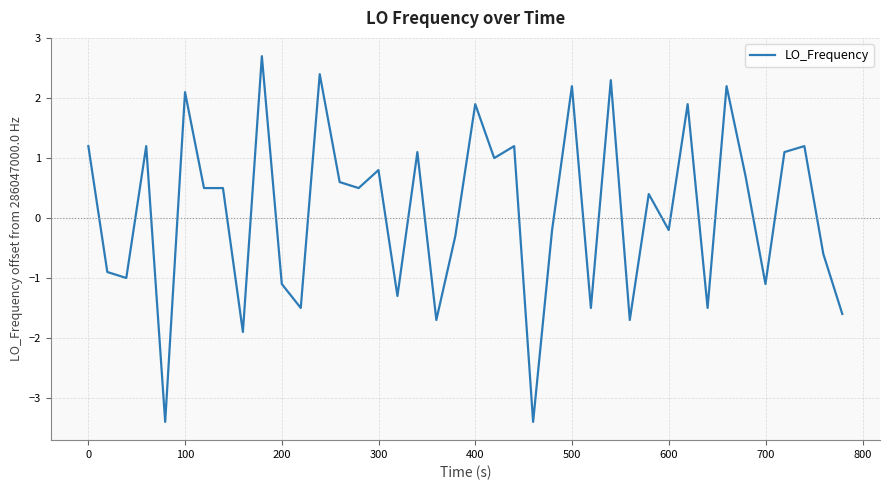

Does the chart display data point markers on the line(s)?

No